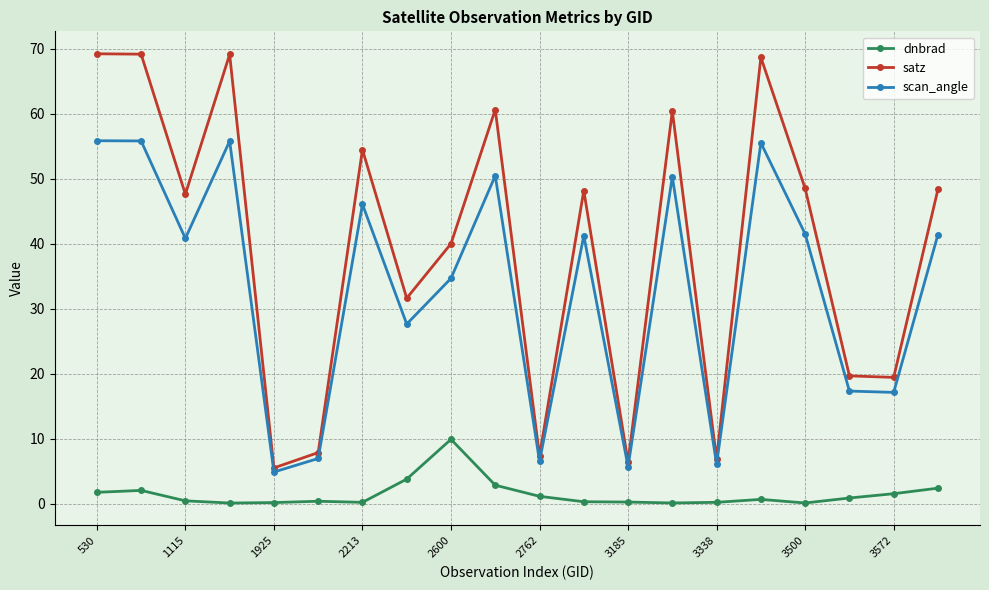

Which series has the widest spread of values?

satz